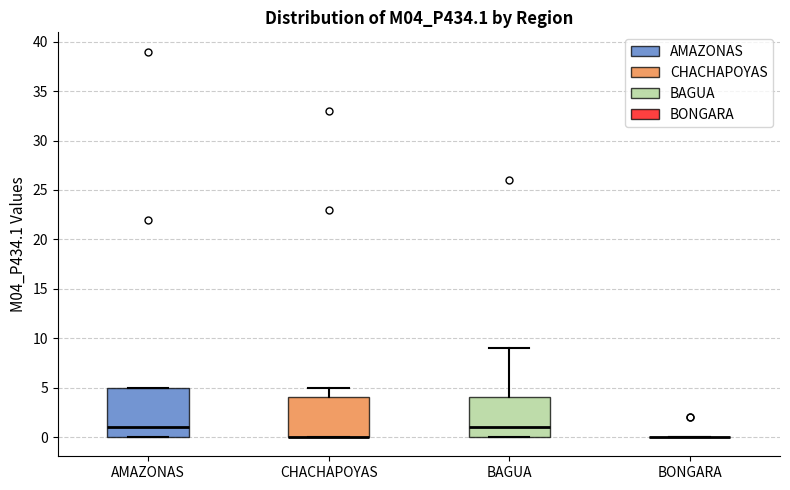

Reading left to right, read every box against the y-axis: the position of its median line, the range the box covers, and the ends of its whiskers. The values are not printed on the chart, so give them approximately, as read against the axis.

AMAZONAS: median 1, box 0 to 5, whiskers 0 to 5
CHACHAPOYAS: median 0 (drawn on the box's lower edge), box 0 to 4, whiskers 0 to 5
BAGUA: median 1, box 0 to 4, whiskers 0 to 9
BONGARA: box collapsed to a line at 0, whiskers 0 to 0